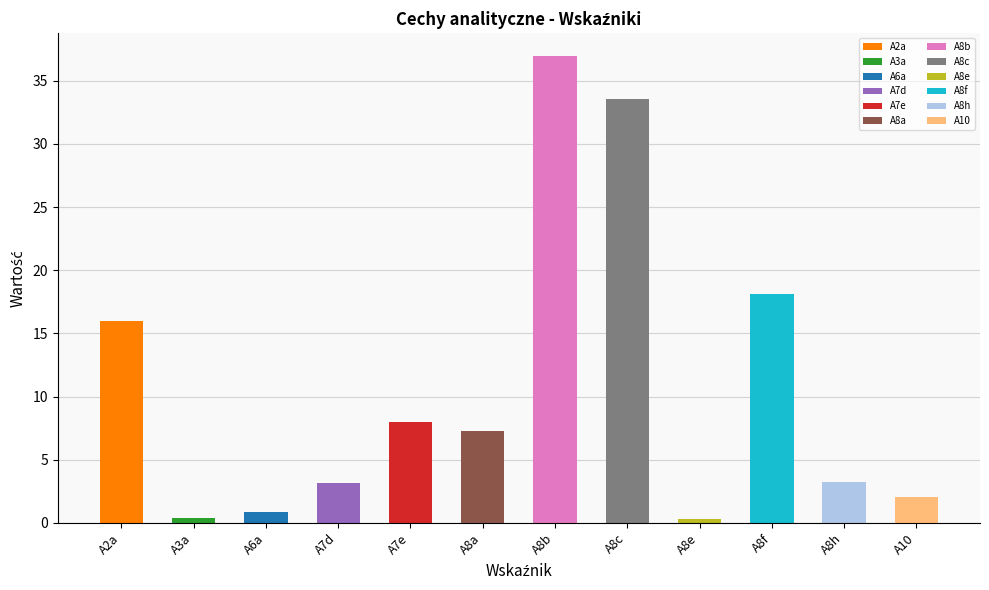

Reading left to right, what are all the values shown in this chart?

16.0	0.4	0.9	3.1	8.0	7.3	36.9	33.5	0.3	18.1	3.2	2.0